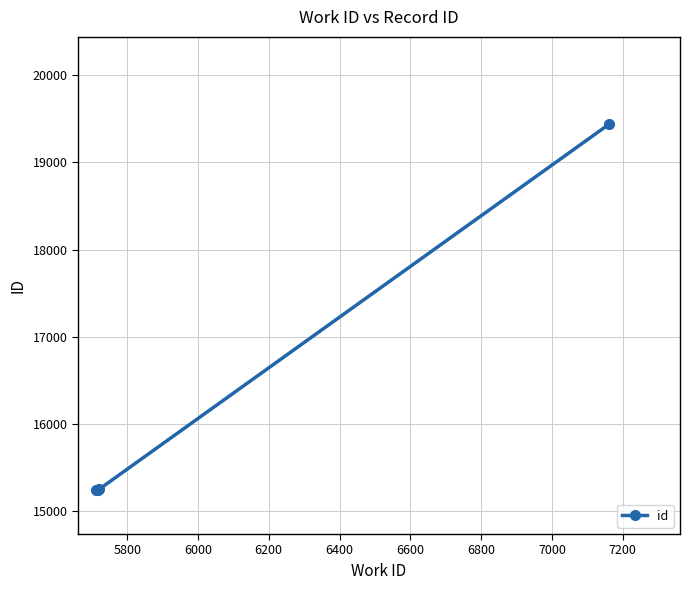

What is the sum of all values?

80421